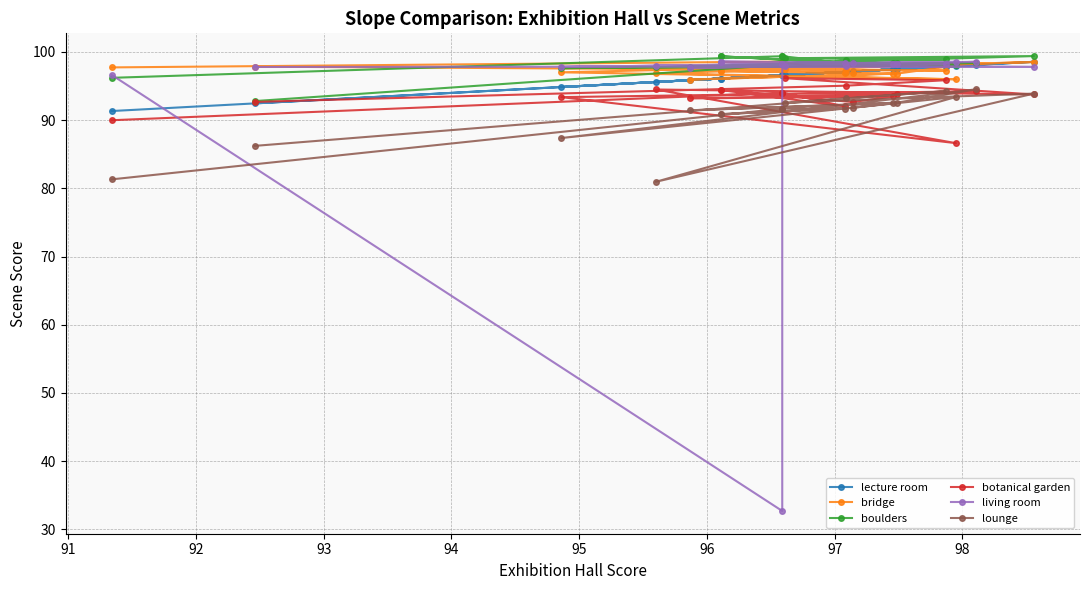

Is it true that living room equals 138.6 at 15?

False